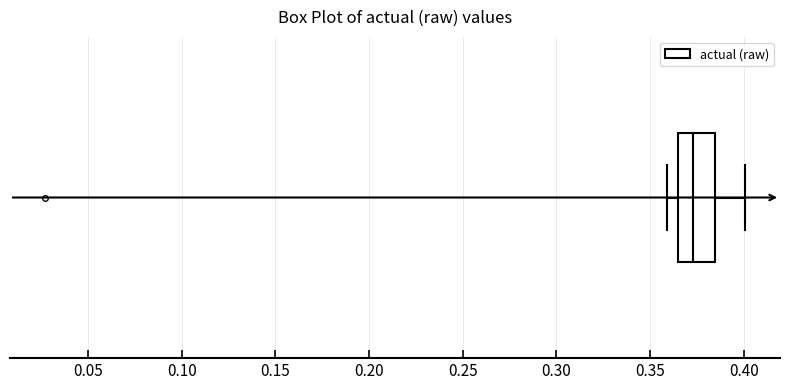

Where is the right edge of the box on the x-axis? The values are not printed on the chart, so give them approximately, as read against the axis.

0.385